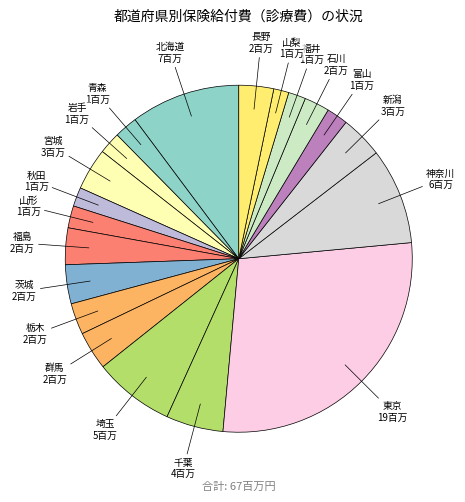

How many segments does this pie chart have?

20